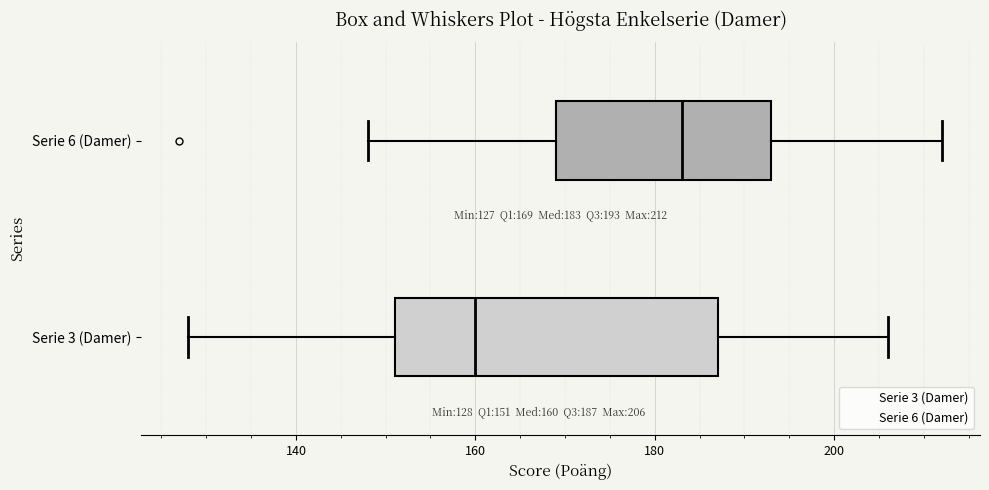

Which box's median line is the furthest to the left?

Serie 3 (Damer)